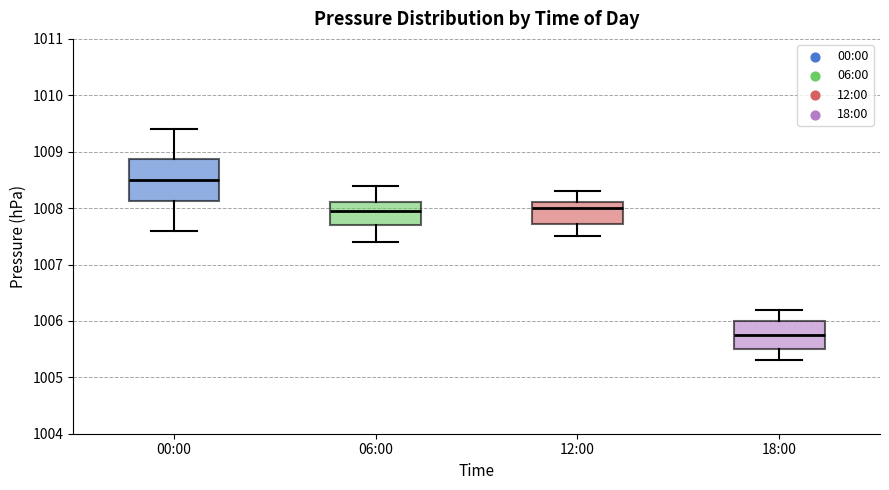

Where does the median line of the box for 06:00 sit on the y-axis? The values are not printed on the chart, so give them approximately, as read against the axis.

1008.0